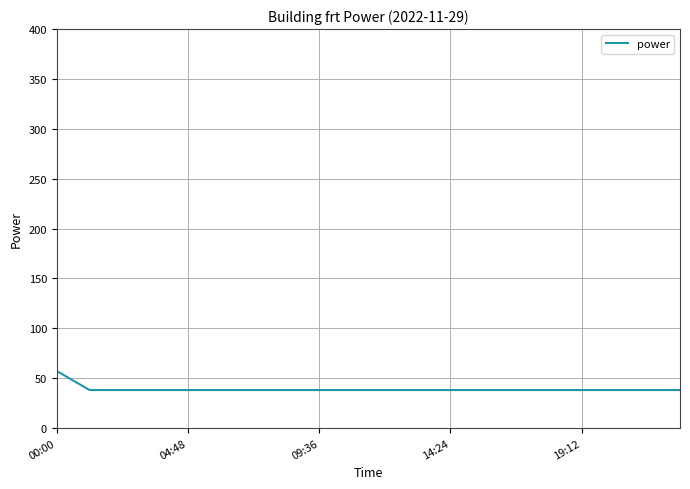

What is the greatest value displayed?

57.2